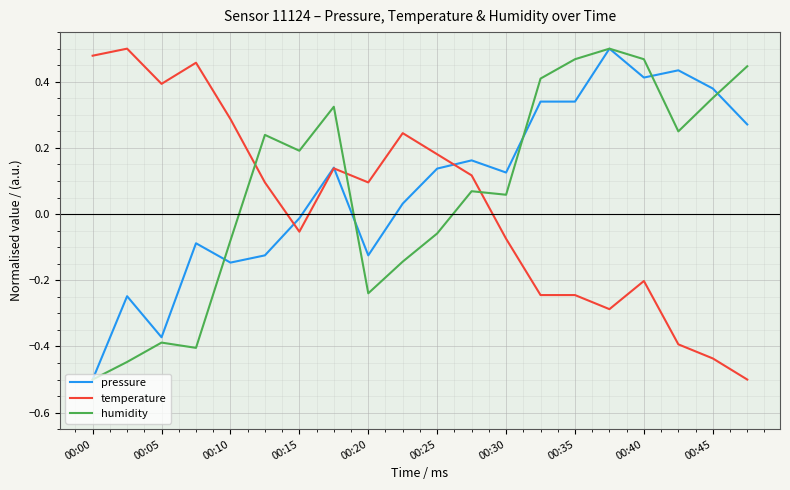

True or false: temperature and humidity cross at least once.

True